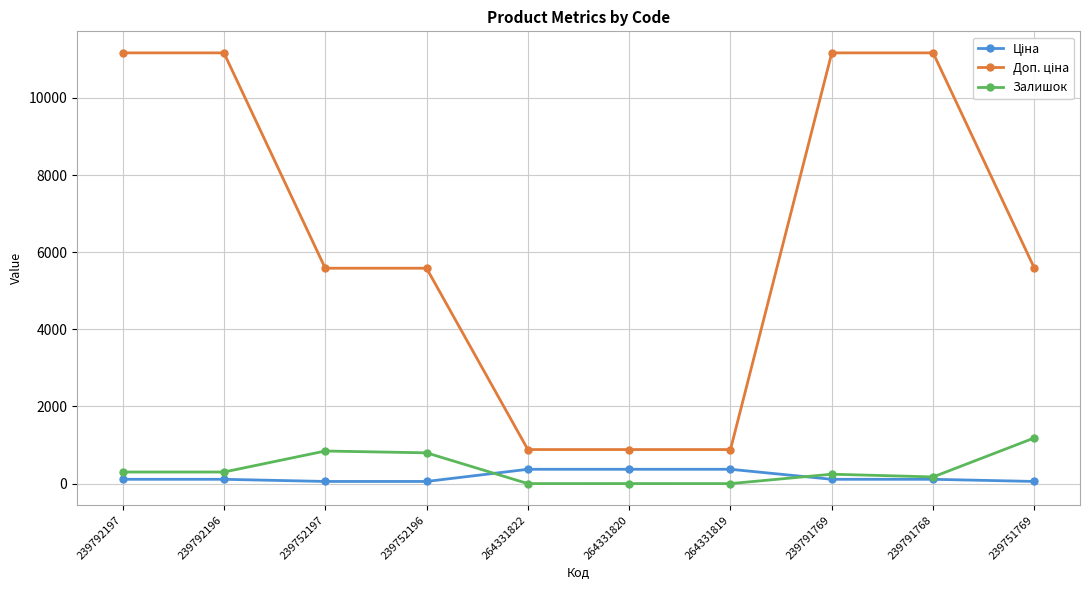

True or false: Залишок has more than 0 interior local peaks.

True